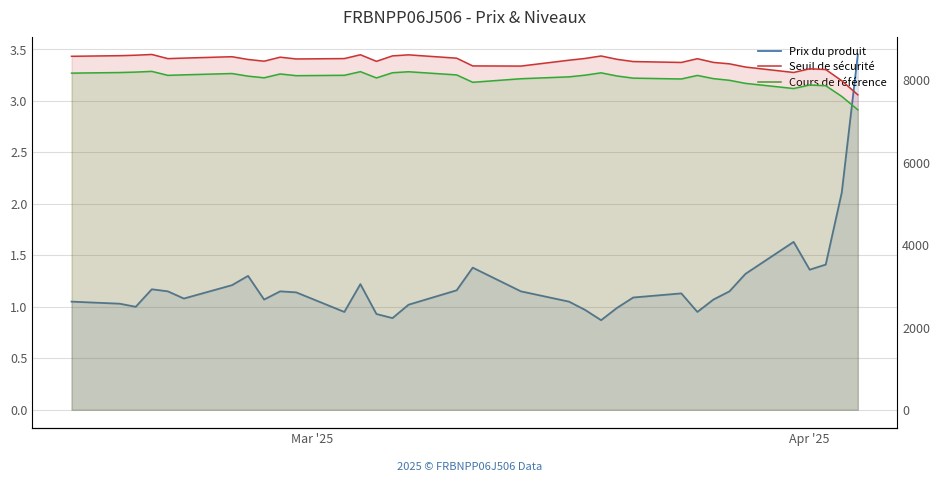

How many interior local valleys does the Seuil de sécurité series have?

7